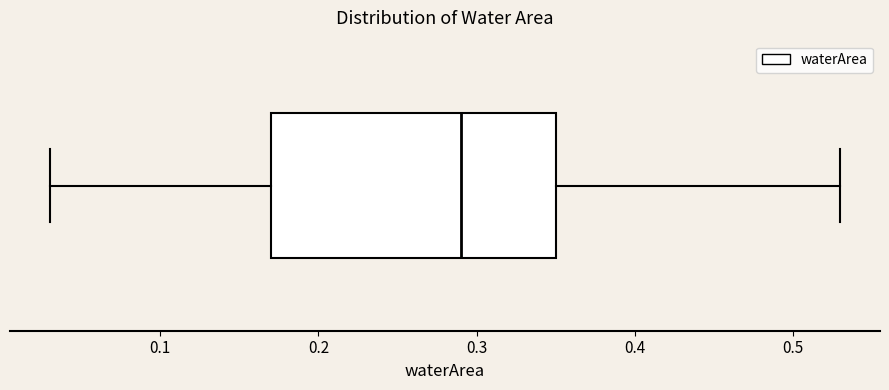

Where does the left whisker of the box end on the x-axis? The values are not printed on the chart, so give them approximately, as read against the axis.

0.03